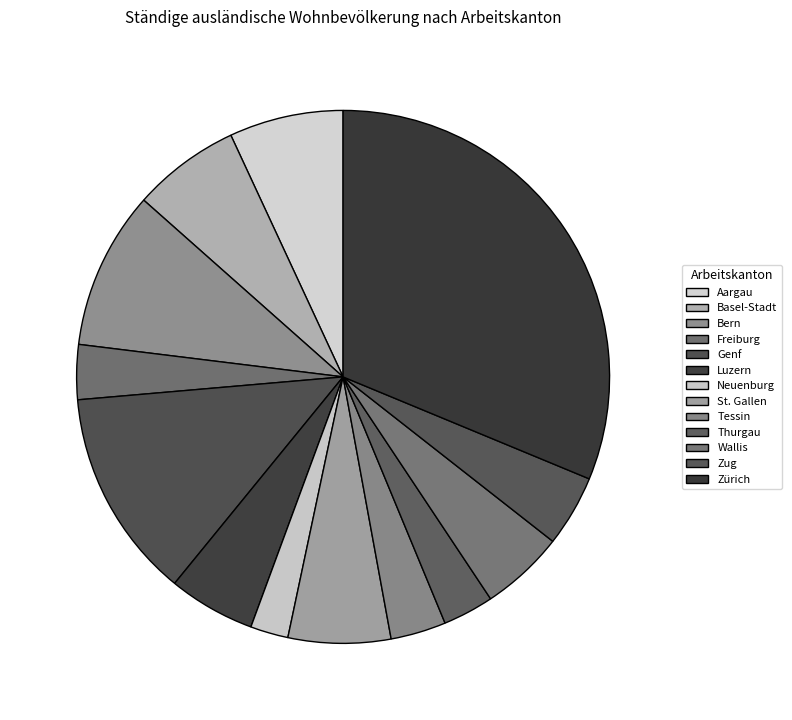

The Tessin slice represents 3% of the pie. True or false?

True